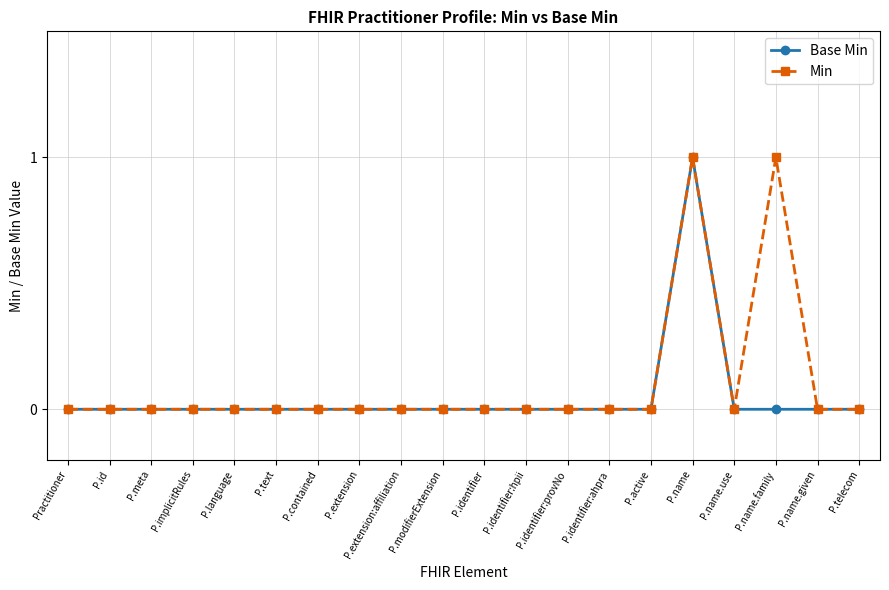

True or false: Base Min has a value of 0 at P.identifier.

True